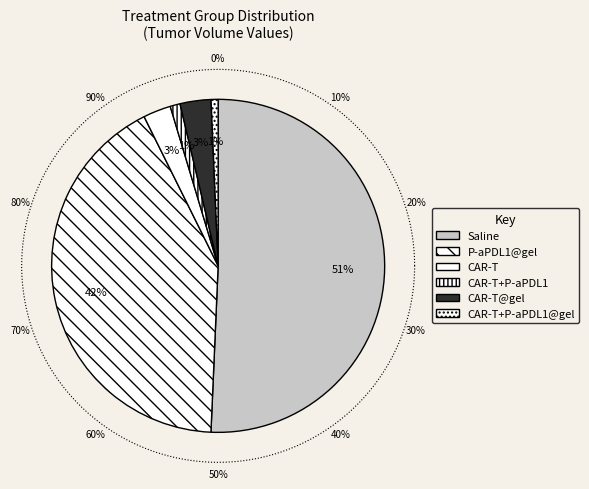

What percentage is the CAR-T+P-aPDL1@gel slice, to the nearest percent?

1%